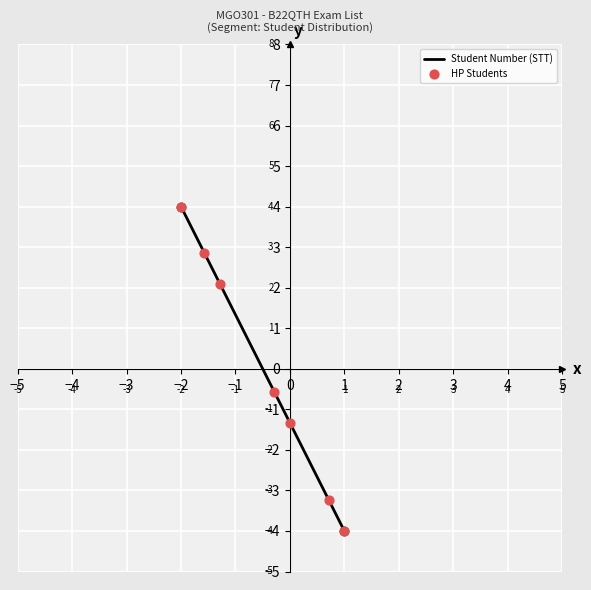

What Y value in the scatter plot is closest to 0?

-0.6